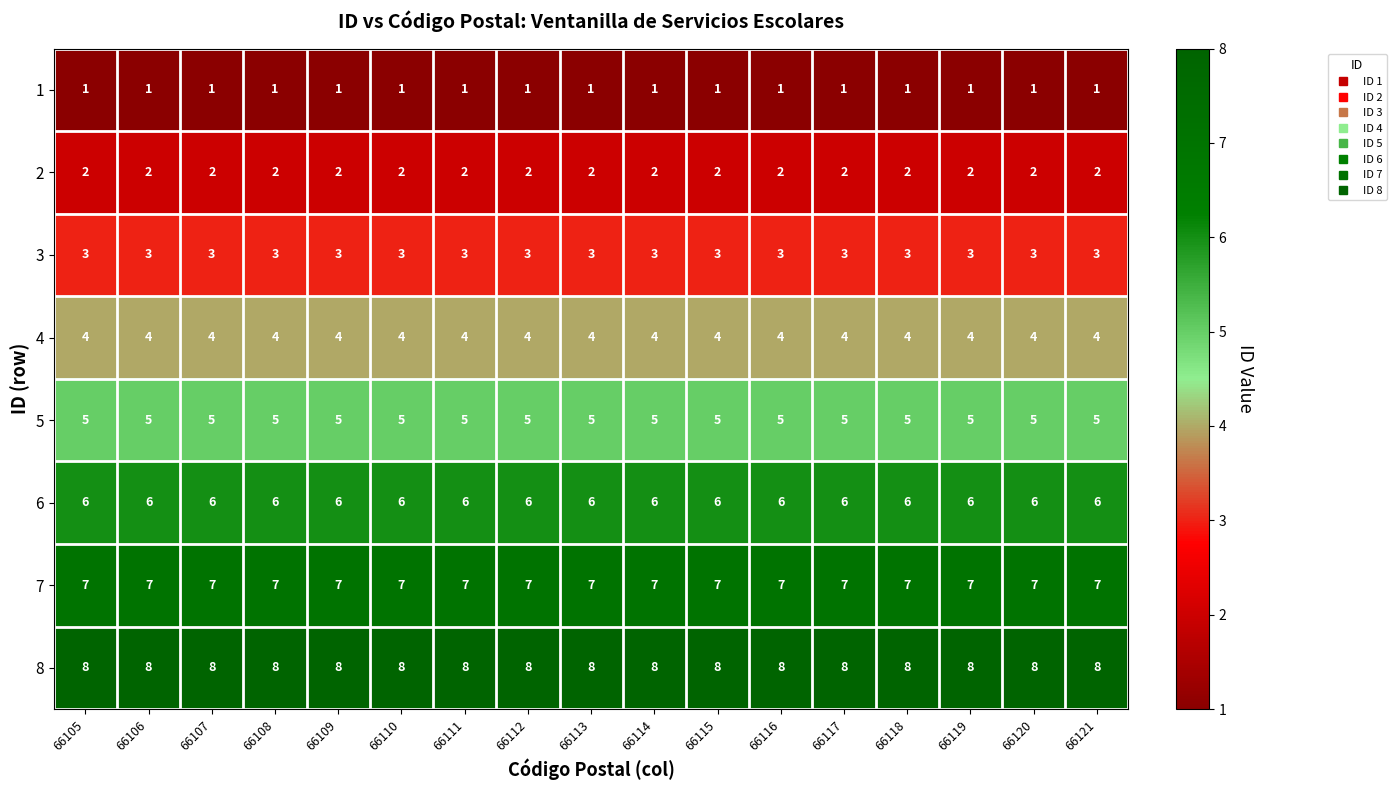

Rank the series at 66118 from lowest to highest value.

1, 2, 3, 4, 5, 6, 7, 8